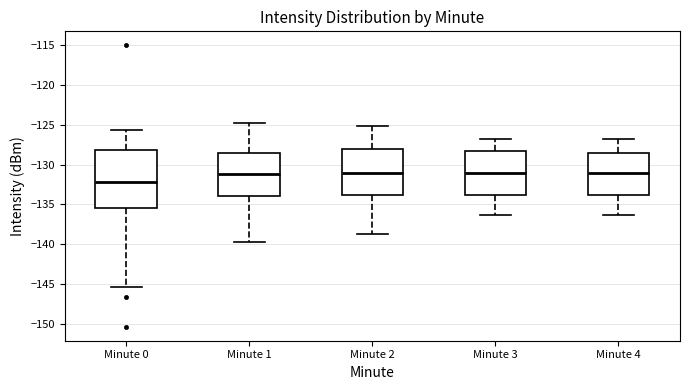

Reading left to right, read every box against the y-axis: the position of its median line, the range the box covers, and the ends of its whiskers. The values are not printed on the chart, so give them approximately, as read against the axis.

Minute 0: median -132.0, box -135.5 to -128.0, whiskers -145.5 to -125.5
Minute 1: median -131.0, box -134.0 to -128.5, whiskers -139.5 to -125.0
Minute 2: median -131.0, box -134.0 to -128.0, whiskers -138.5 to -125.0
Minute 3: median -131.0, box -134.0 to -128.0, whiskers -136.5 to -127.0
Minute 4: median -131.0, box -134.0 to -128.5, whiskers -136.5 to -127.0